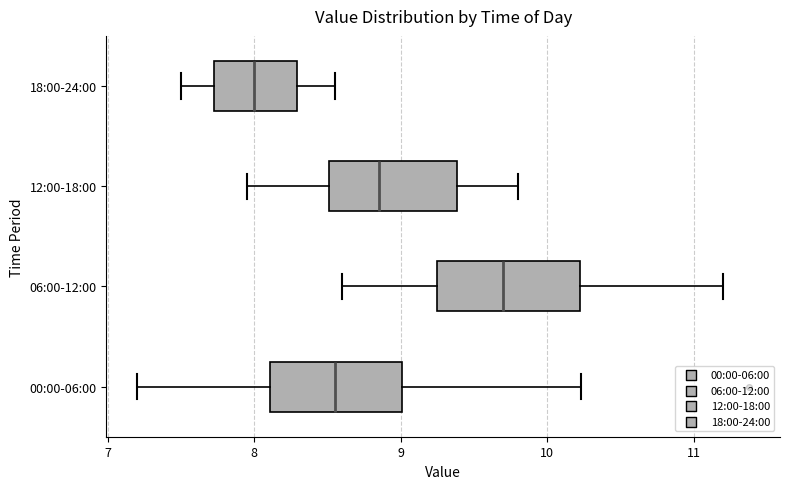

Reading bottom to top, read every box against the x-axis: the position of its median line, the range the box covers, and the ends of its whiskers. The values are not printed on the chart, so give them approximately, as read against the axis.

00:00-06:00: median 8.6, box 8.1 to 9.0, whiskers 7.2 to 10.2
06:00-12:00: median 9.7, box 9.2 to 10.2, whiskers 8.6 to 11.2
12:00-18:00: median 8.9, box 8.5 to 9.4, whiskers 8.0 to 9.8
18:00-24:00: median 8.0, box 7.7 to 8.3, whiskers 7.5 to 8.6